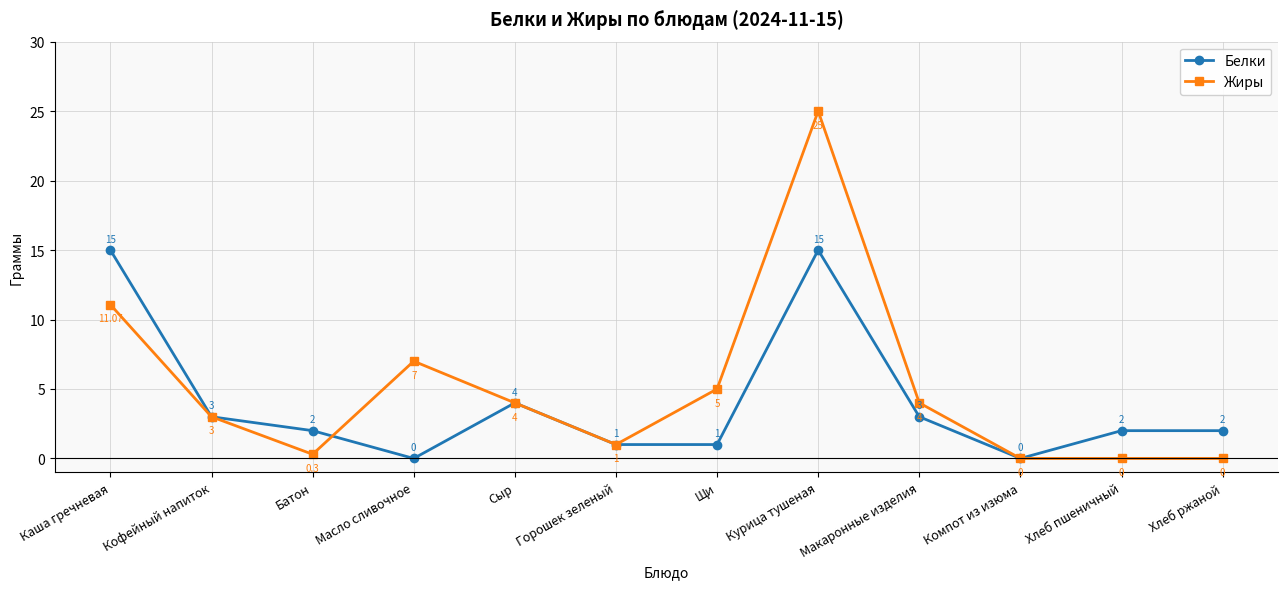

What is the label of the 4th point from the left?

Масло сливочное